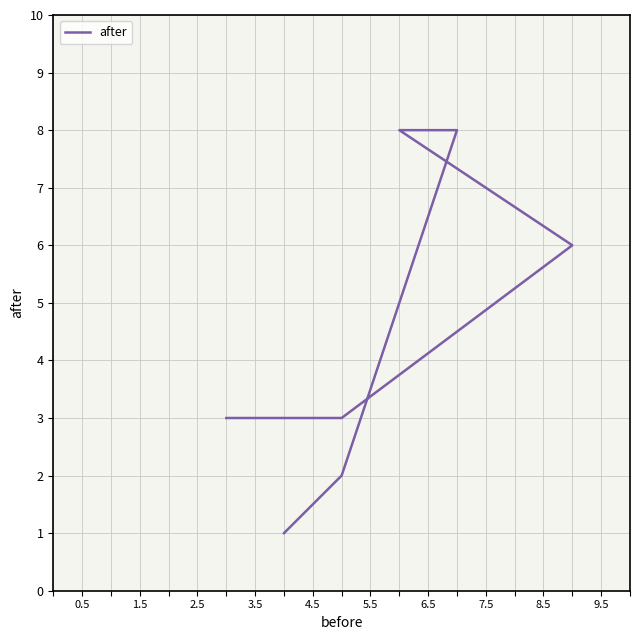

What is the greatest value displayed?

8